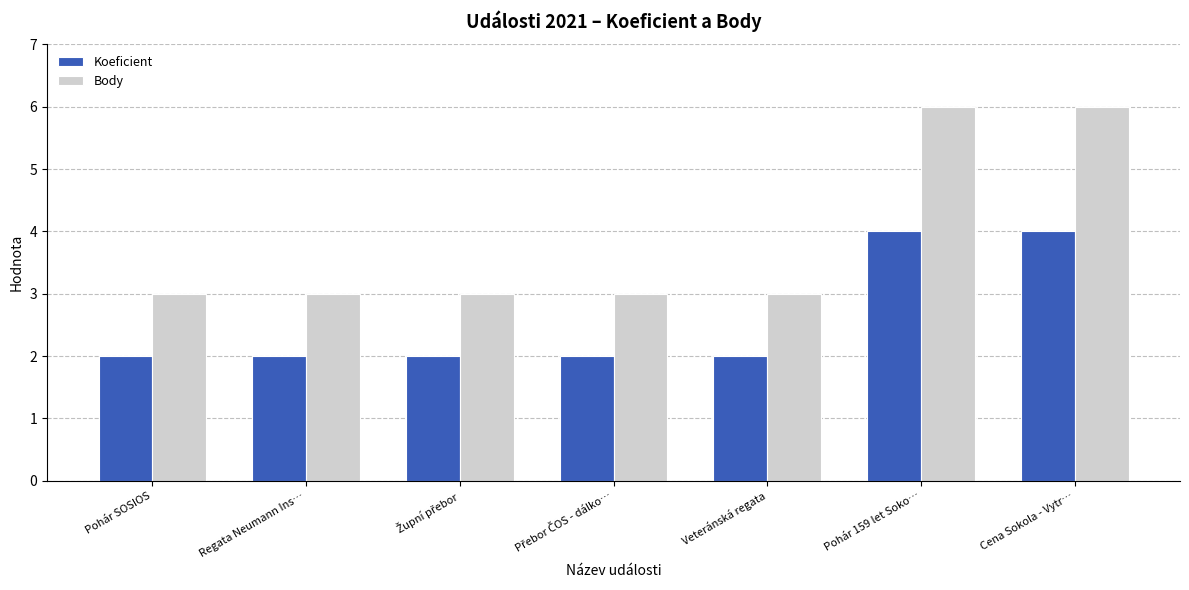

What is the greatest value displayed?

6